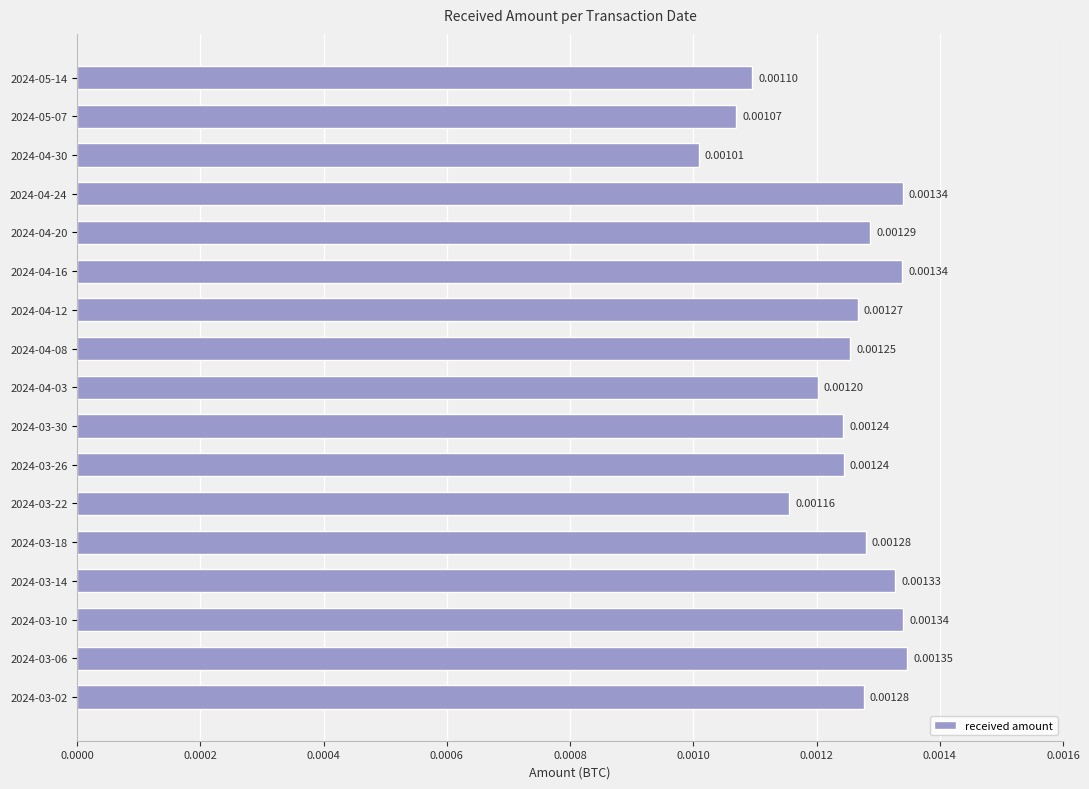

Where is the data nearest to the value 0?

2024-04-30